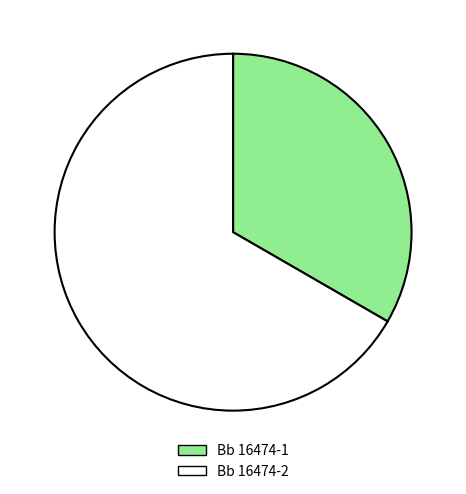

How many segments does this pie chart have?

2